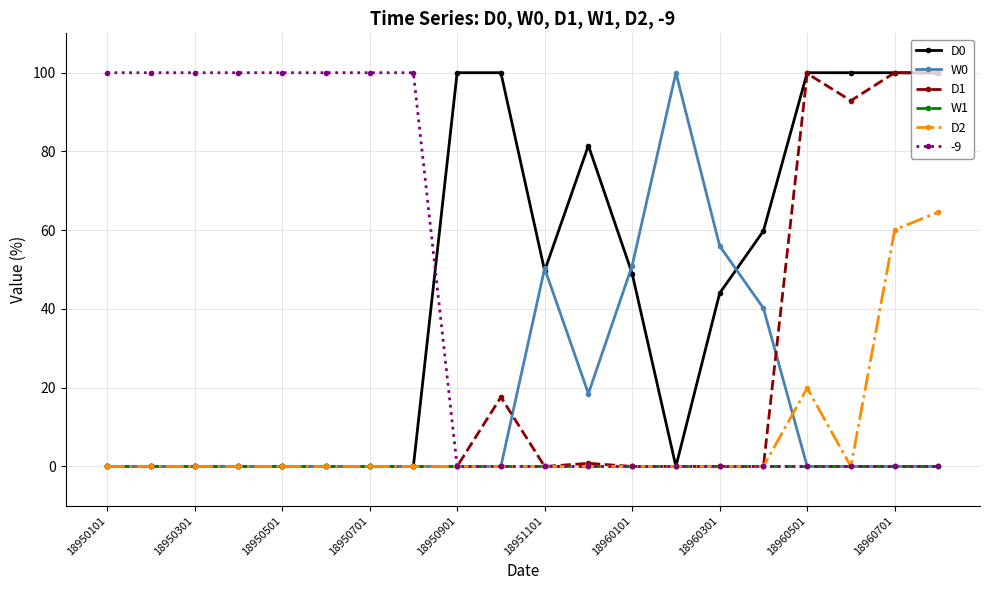

How many D0 values are between 0 and 100?

20